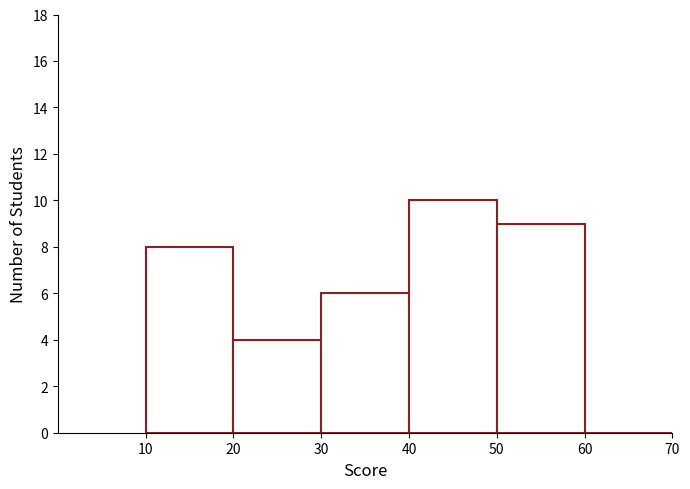

Which range on the x-axis has the tallest bar?

40 to 50